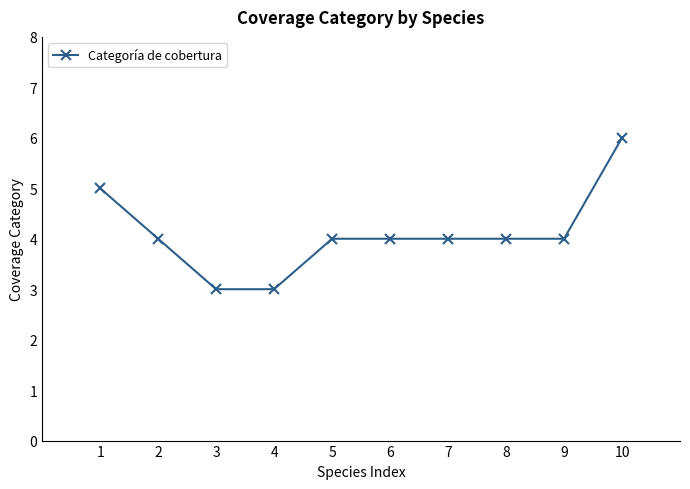

How many lines are shown in the chart?

1